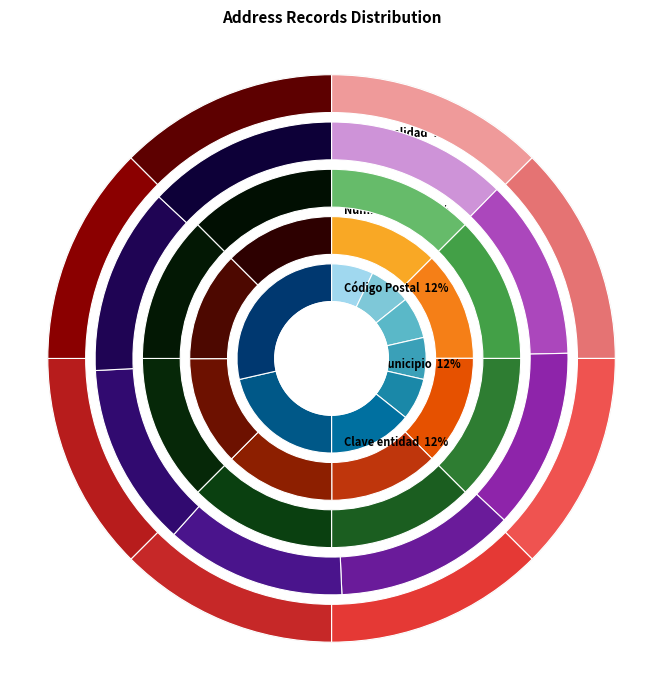

To the nearest percent, what is the average slice percentage?

12%